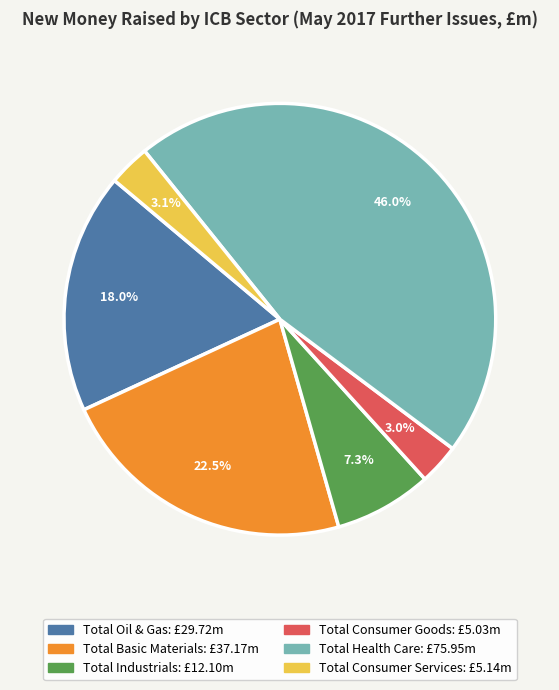

Is there any slice that represents more than half of the pie?

No